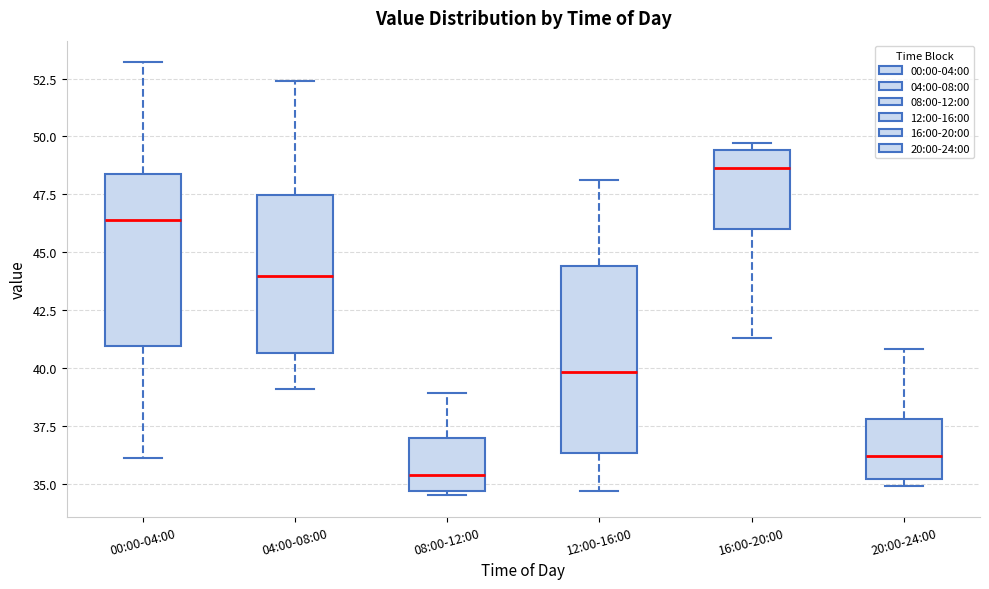

Reading left to right, transcribe this box plot: for each box, give where its median line is, the range the box spans, and where its two whiskers end, as read against the y-axis. The values are not printed on the chart, so give them approximately, as read against the axis.

00:00-04:00: median 46.5, box 41.0 to 48.5, whiskers 36.0 to 53.0
04:00-08:00: median 44.0, box 40.5 to 47.5, whiskers 39.0 to 52.5
08:00-12:00: median 35.5, box 34.5 to 37.0, whiskers 34.5 (just below the box's lower edge) to 39.0
12:00-16:00: median 40.0, box 36.5 to 44.5, whiskers 34.5 to 48.0
16:00-20:00: median 48.5, box 46.0 to 49.5, whiskers 41.5 to 49.5 (just above the box's upper edge)
20:00-24:00: median 36.0, box 35.0 to 38.0, whiskers 35.0 (just below the box's lower edge) to 41.0